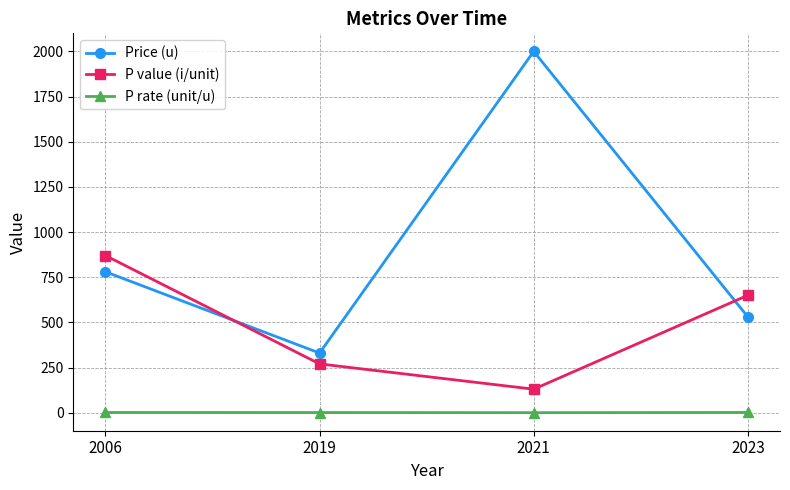

Is it true that P value (i/unit) equals 130.0 at 2021?

True